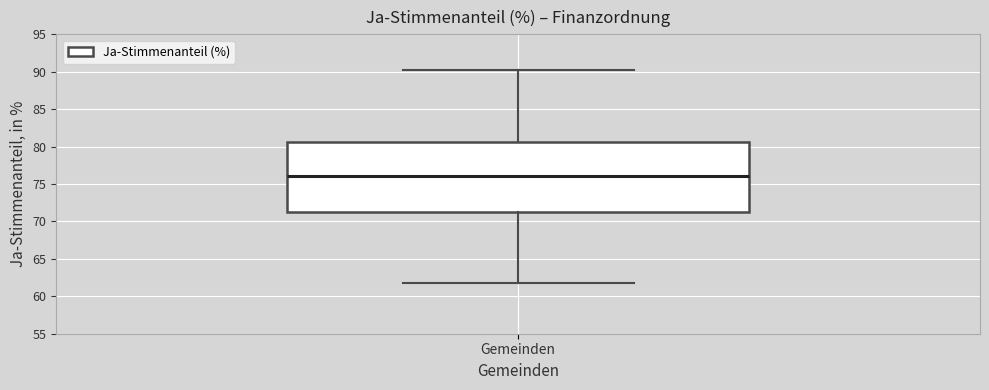

Where is the lower edge of the box for Gemeinden on the y-axis? The values are not printed on the chart, so give them approximately, as read against the axis.

71.0